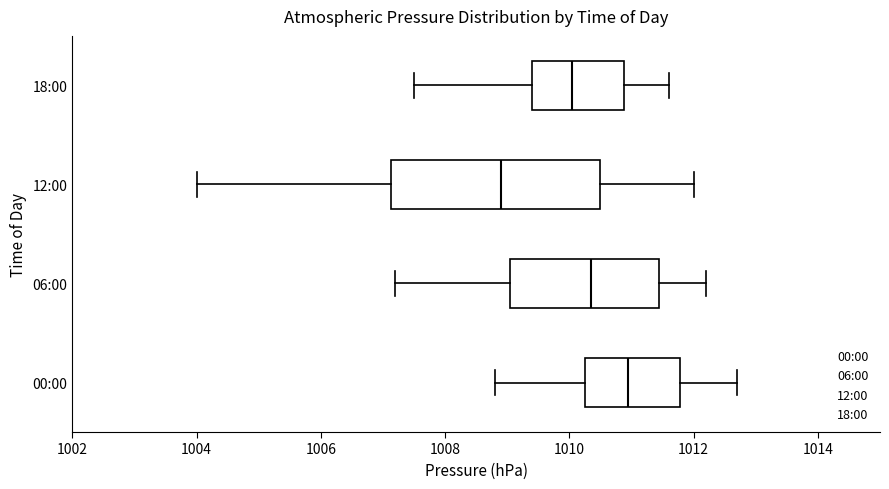

Where does the left whisker of the box for 06:00 end on the x-axis? The values are not printed on the chart, so give them approximately, as read against the axis.

1007.2